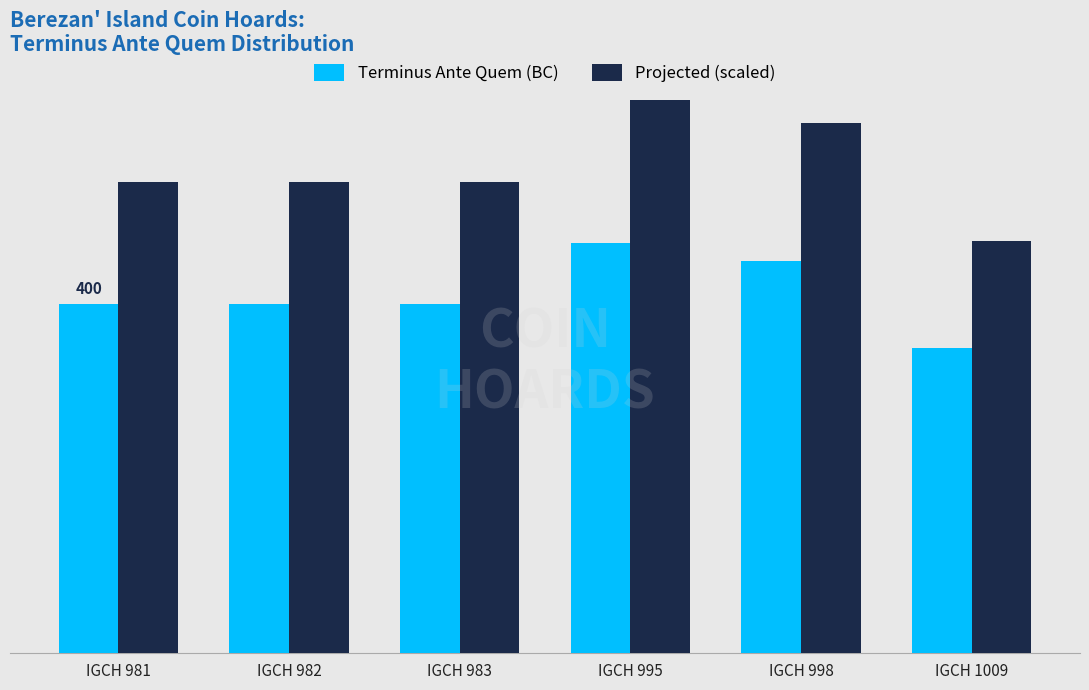

Reading right to left, what are all the values shown in this chart?

Terminus Ante Quem (BC): IGCH 1009=350.0	IGCH 998=450.0	IGCH 995=470.0	IGCH 983=400.0	IGCH 982=400.0	IGCH 981=400.0
Projected (scaled): IGCH 1009=472.5	IGCH 998=607.5	IGCH 995=634.5	IGCH 983=540.0	IGCH 982=540.0	IGCH 981=540.0